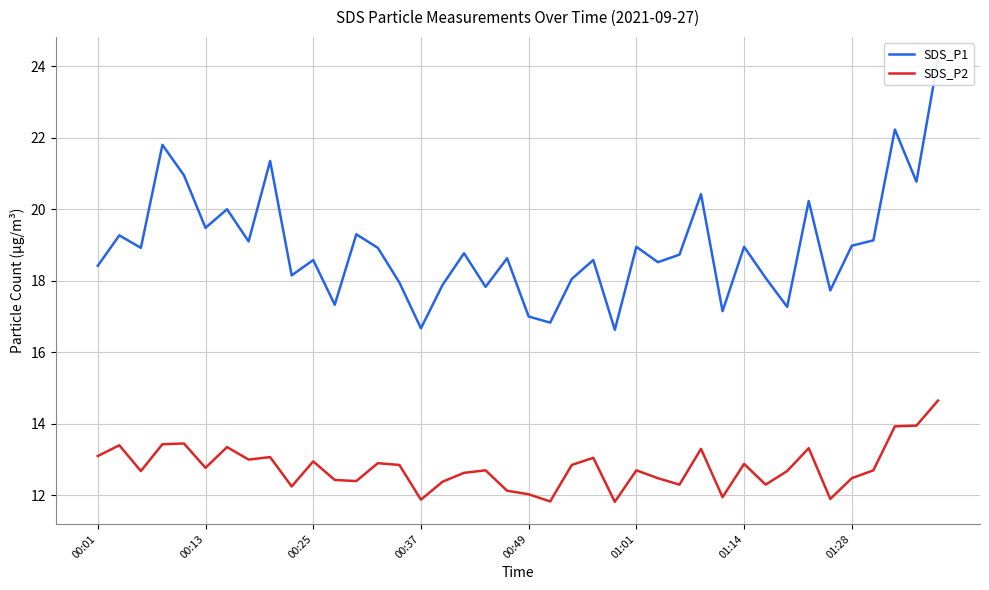

What is the maximum value for SDS_P2?

14.7